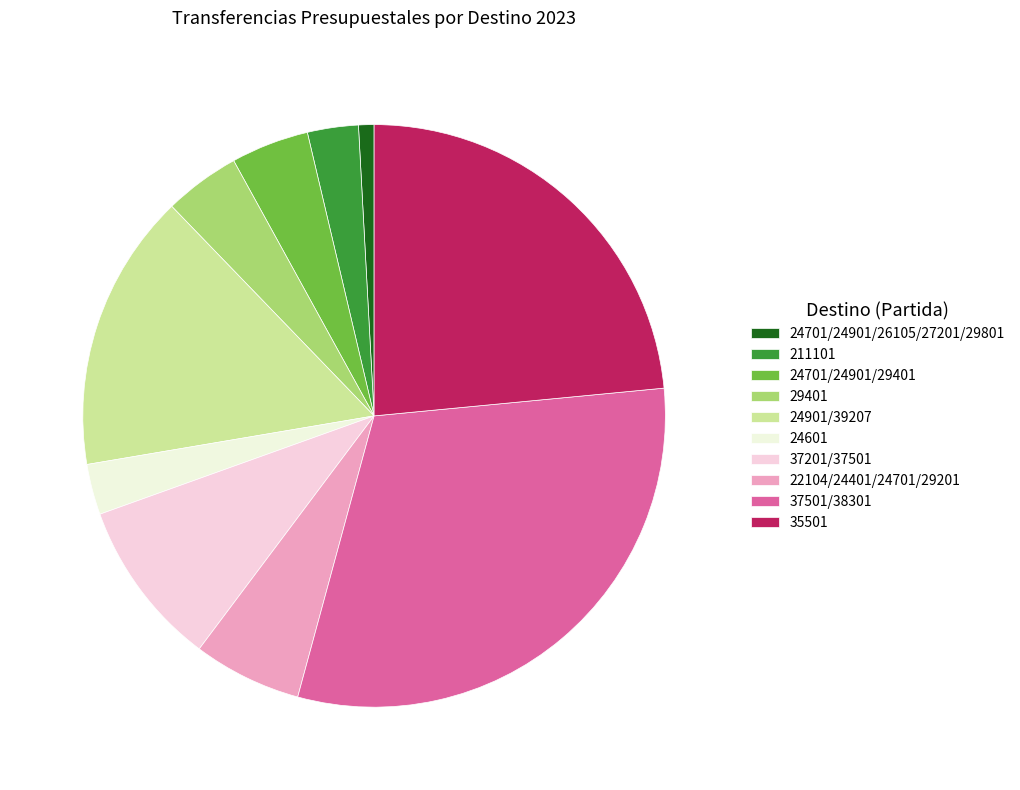

Which category has the biggest portion of the pie?

37501/38301